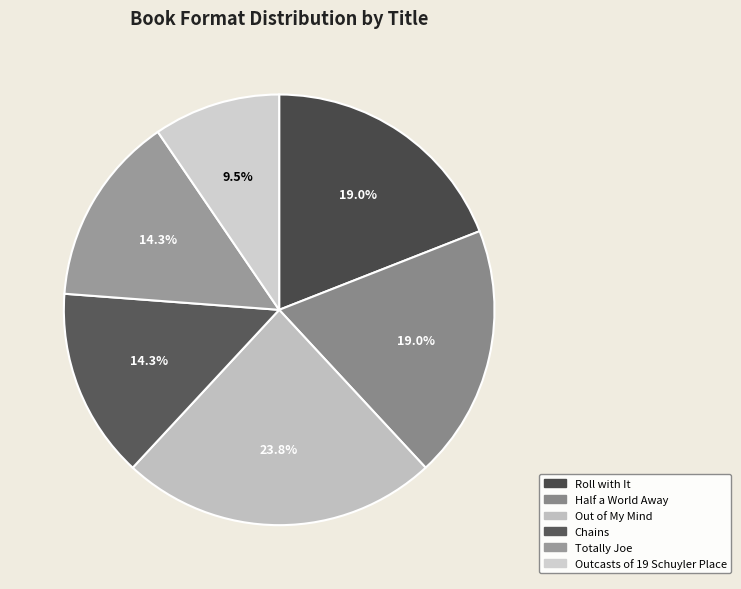

What is the ratio of the value at Outcasts of 19 Schuyler Place to the value at Half a World Away?

0.5